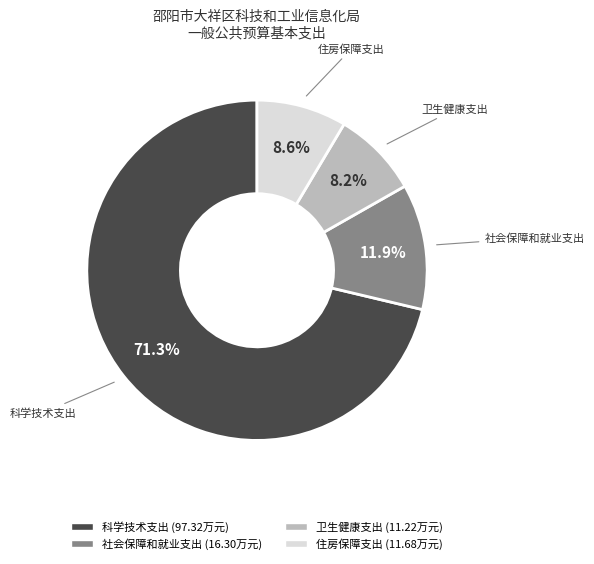

To the nearest percent, what is the difference between the 科学技术支出 and 住房保障支出 slice percentages?

63%